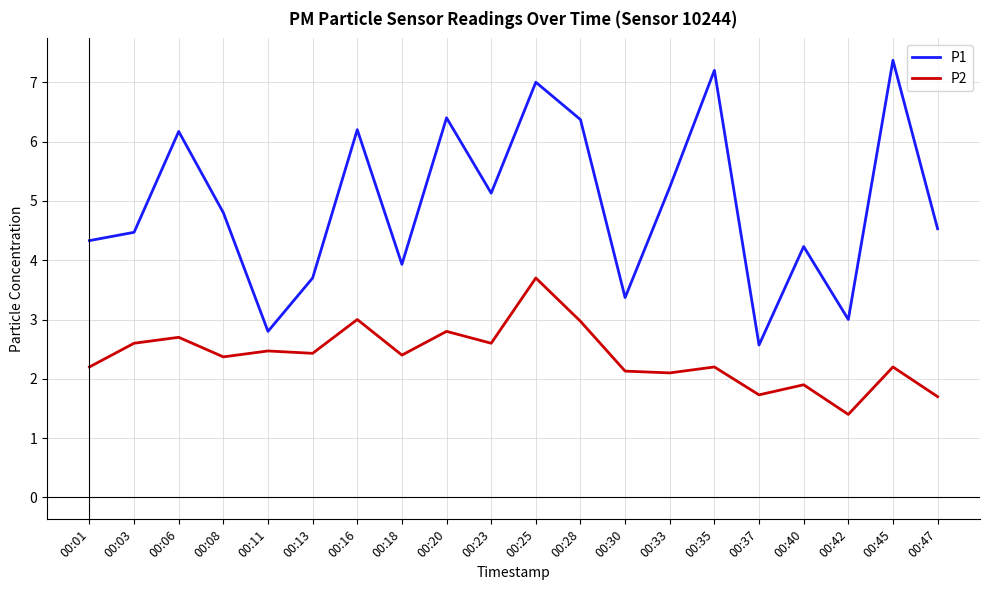

What are all the series names shown in the legend?

P1, P2